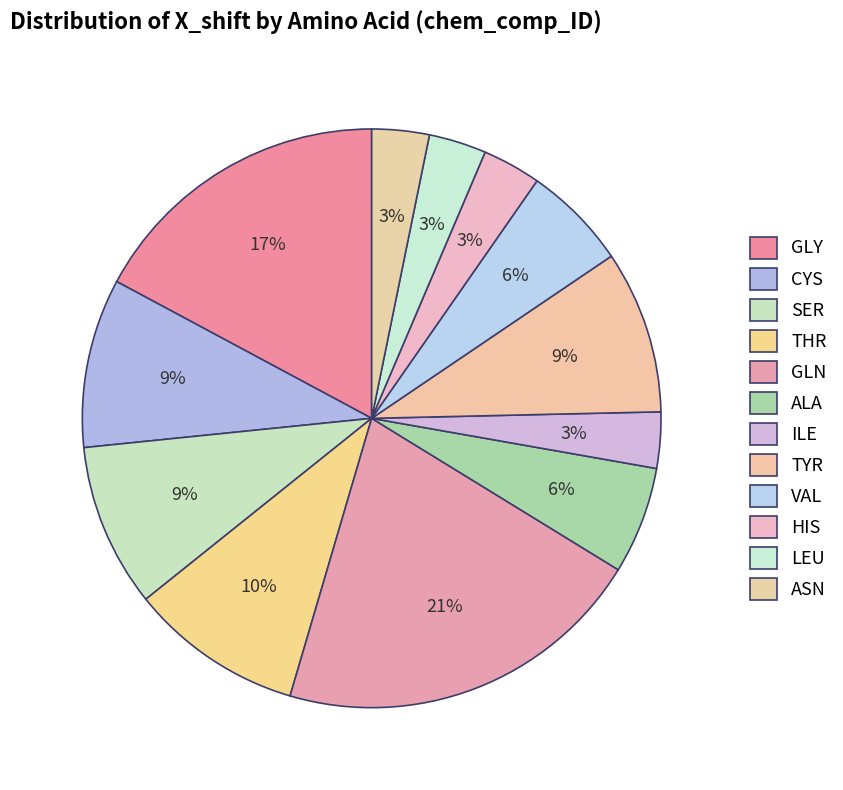

Count the number of slices in the pie.

12